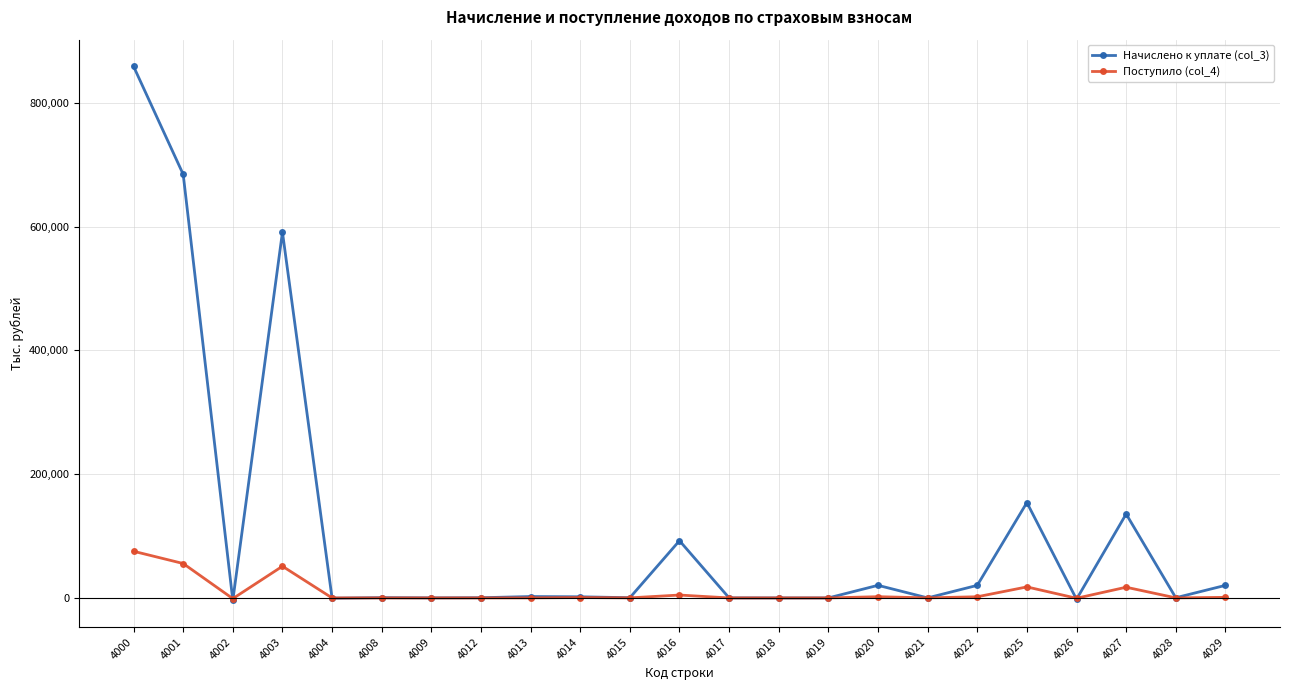

True or false: Начислено к уплате (col_3) has more than 2 interior local peaks.

True